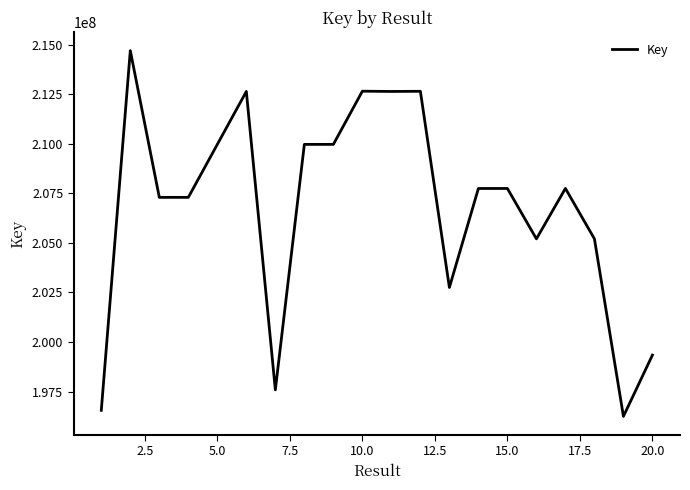

What is the difference between the maximum and minimum values?

18442427